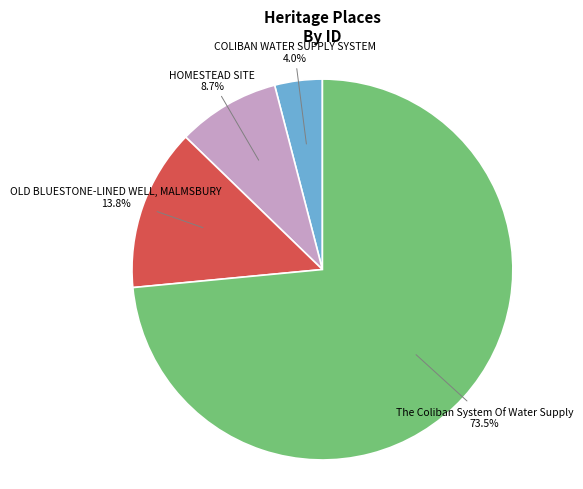

Does any single category account for the majority?

Yes